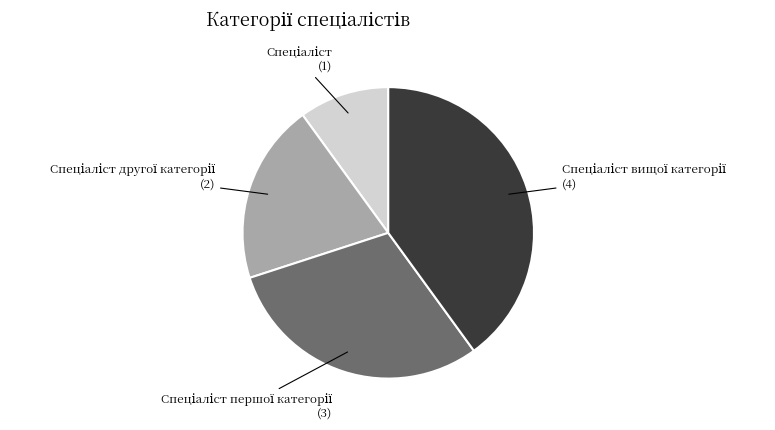

Is there any slice that represents more than half of the pie?

No